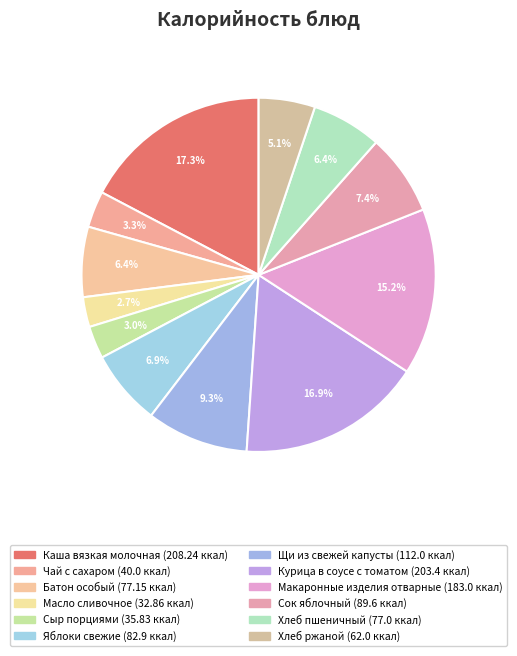

Which category has the biggest portion of the pie?

Каша вязкая молочная